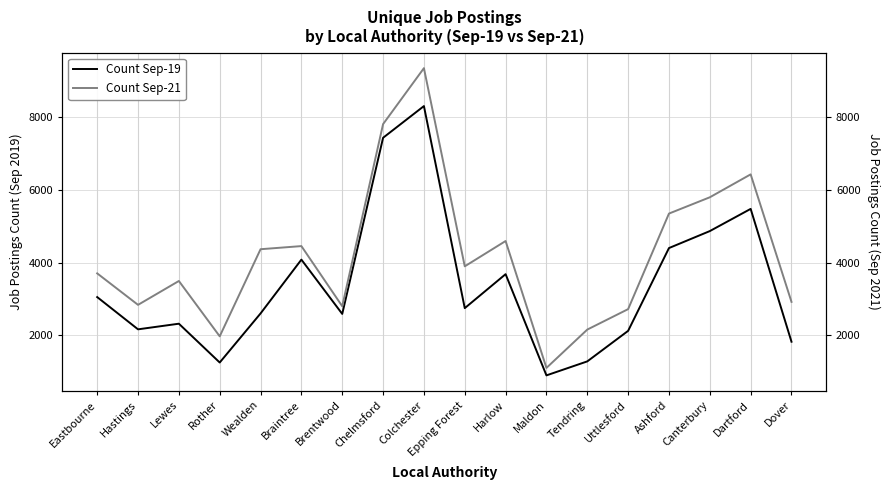

Does the chart display data point markers on the line(s)?

No